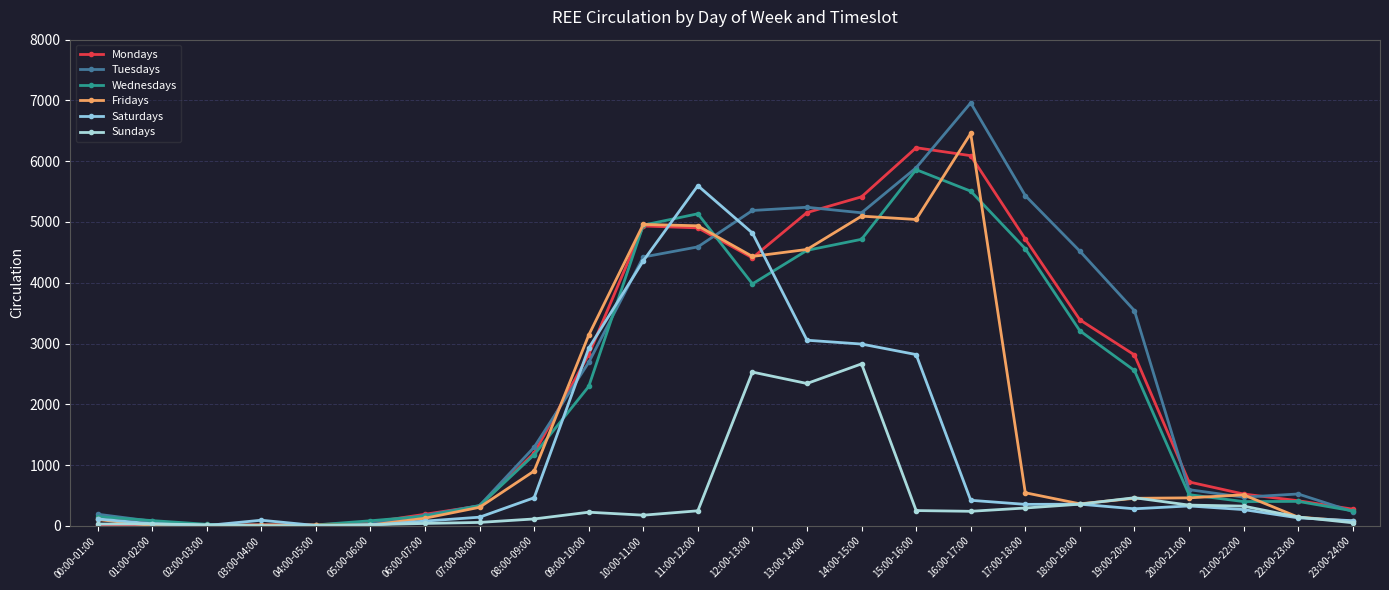

What is the sum of the Mondays values at 17:00-18:00 and 10:00-11:00?

9654